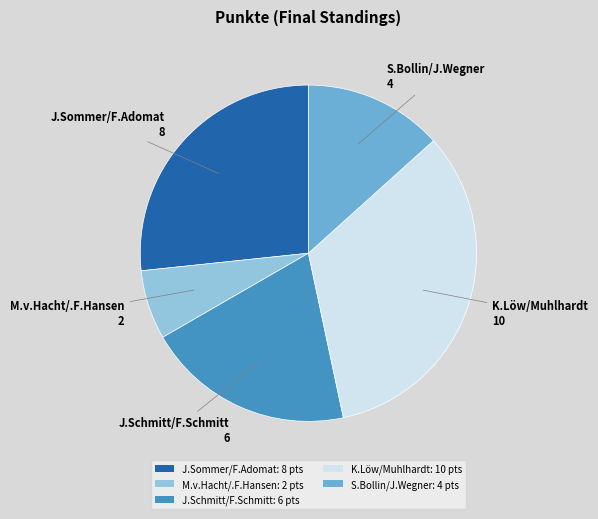

Which category has the smallest portion of the pie?

M.v.Hacht/.F.Hansen: 2 pts